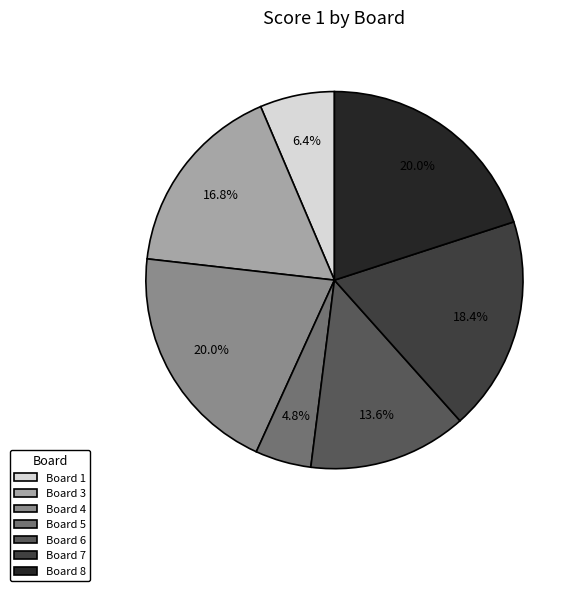

Combined, what portion of the pie is Board 1 and Board 4?

26.4%